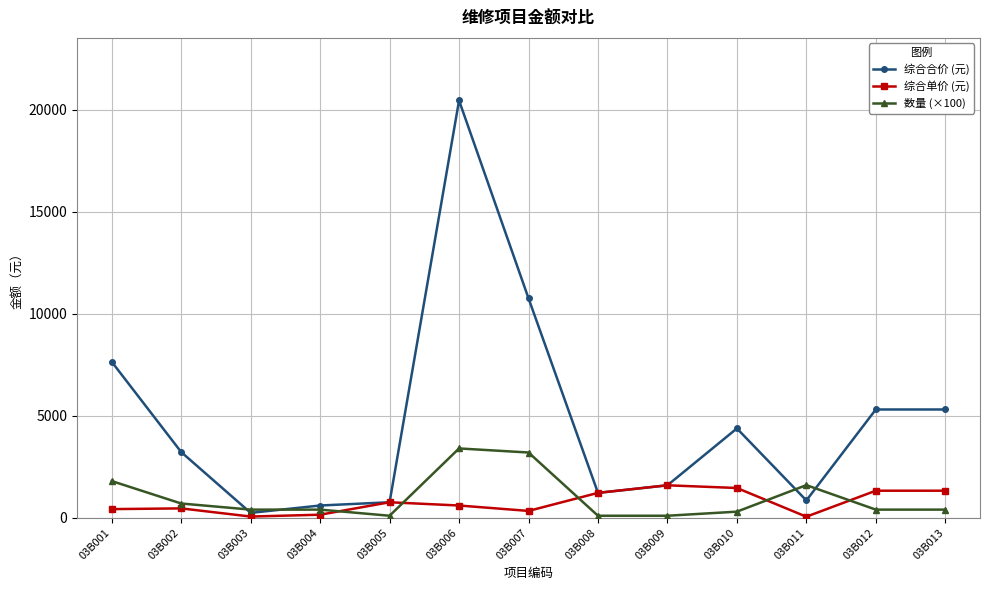

Which series changed the most between 03B004 and 03B013?

综合合价 (元)